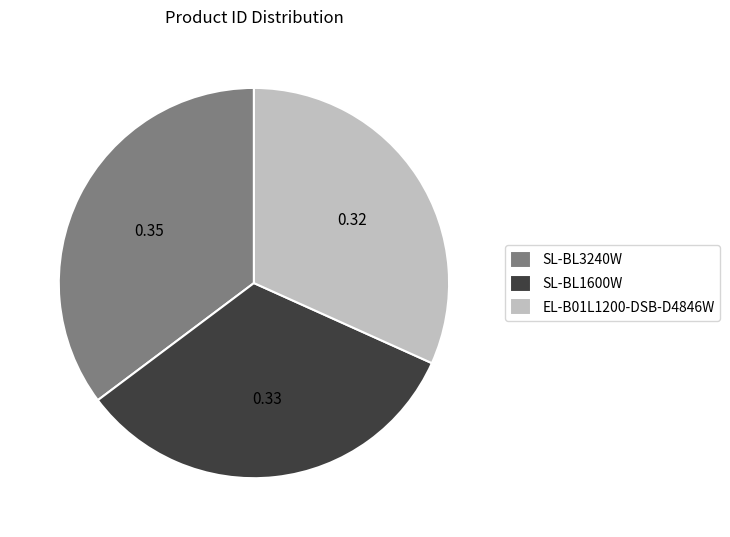

Is there any slice that represents more than half of the pie?

No